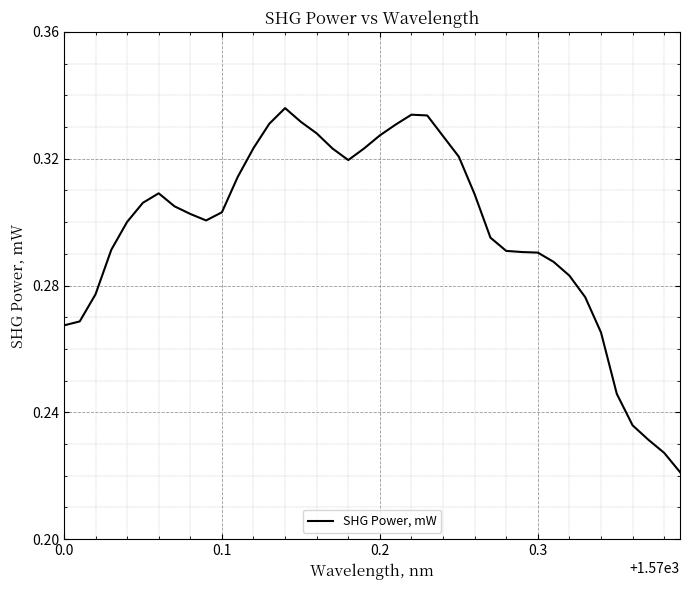

How many lines are shown in the chart?

1